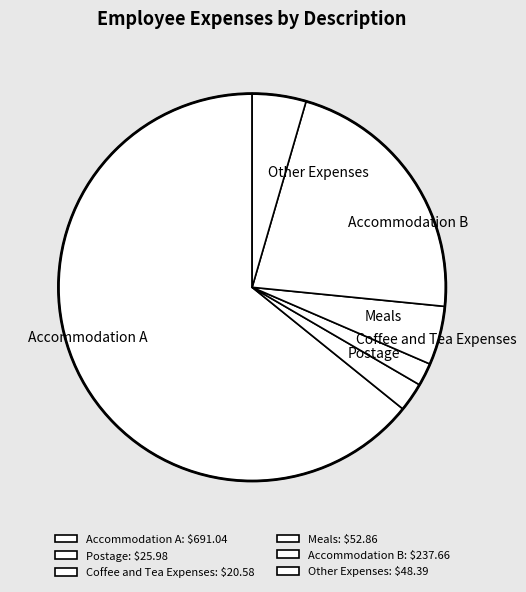

How many segments does this pie chart have?

6